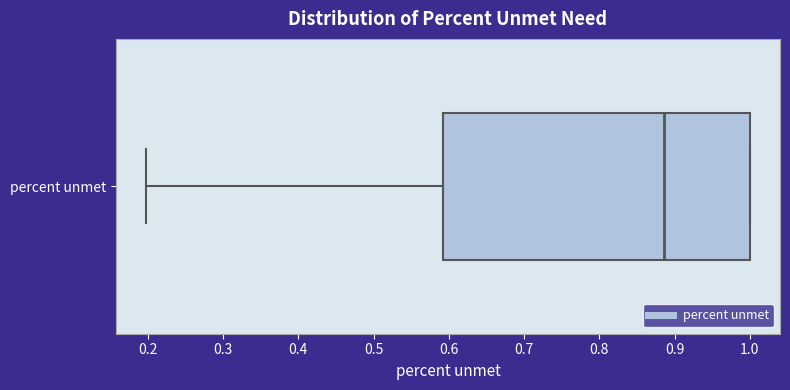

Read this box plot against the x-axis: the position of the median line, the range covered by the box, and the ends of both whiskers. The values are not printed on the chart, so give them approximately, as read against the axis.

median 0.89, box 0.59 to 1.00, whiskers 0.20 to 1.00